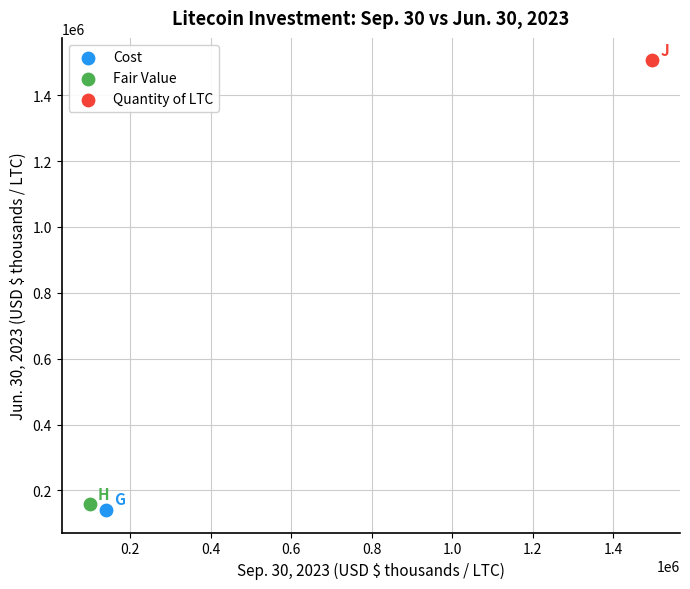

Which series contains the lowest Y value?

Cost